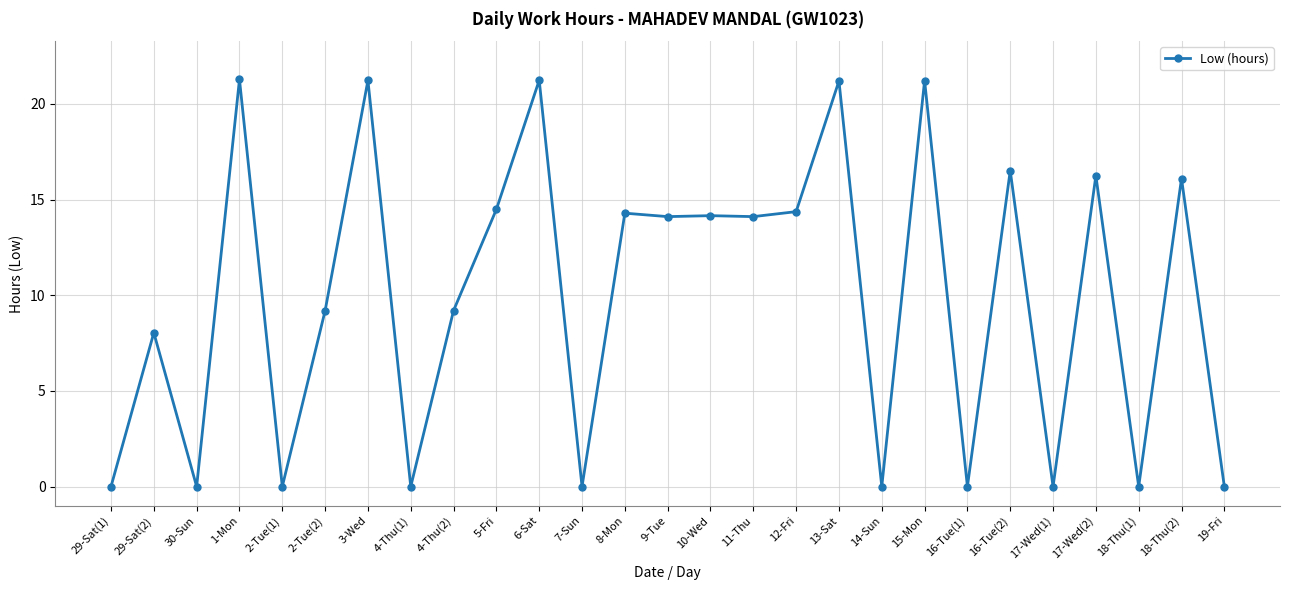

What is the maximum value shown in the chart?

21.3